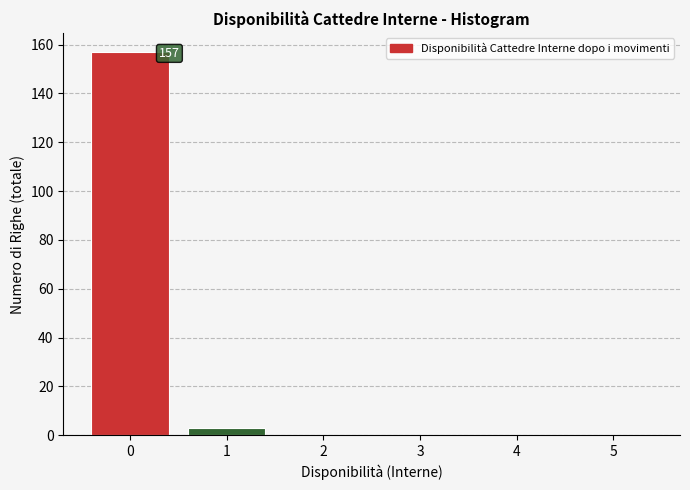

Reading left to right, transcribe all the data shown in this chart.

0=157	1=3	2=0	3=0	4=0	5=0